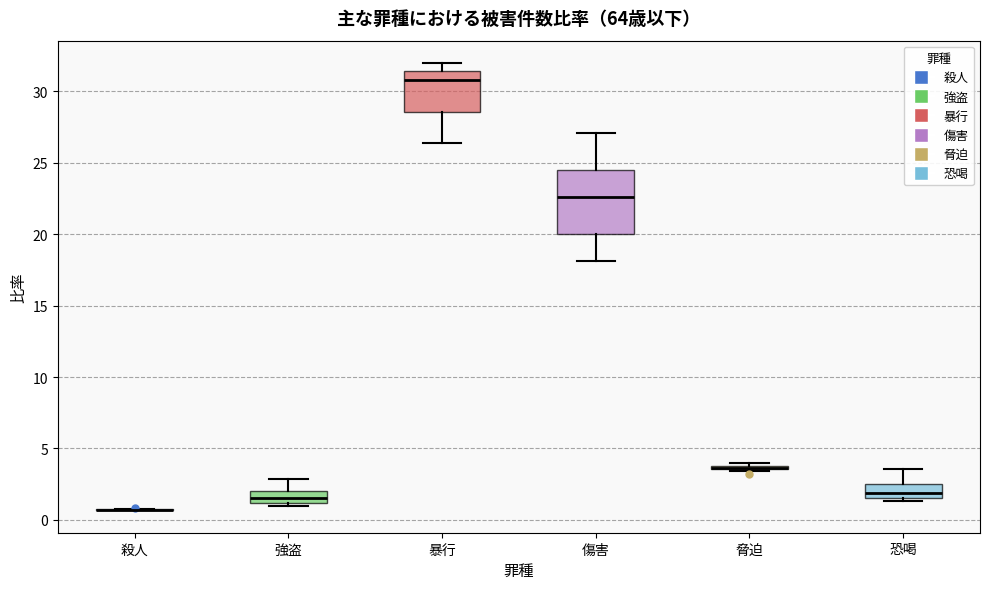

Where is the upper edge of the box for 脅迫 on the y-axis? The values are not printed on the chart, so give them approximately, as read against the axis.

4.0